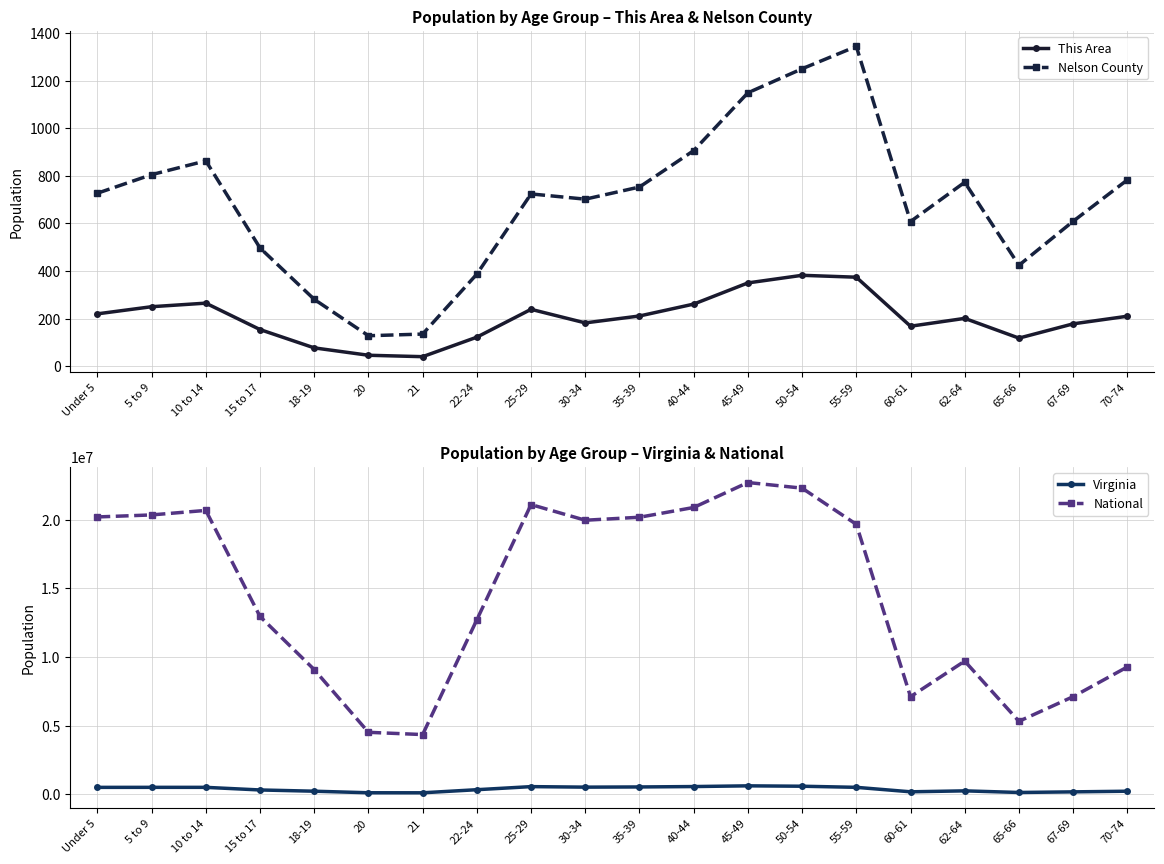

Reading left to right, transcribe all the data shown in this chart.

This Area: 220	250	265	154	77	46	40	122	239	182	211	261	350	382	374	168	201	118	178	210
Nelson County: 727	805	863	497	281	128	135	387	724	702	753	906	1149	1250	1344	608	773	424	609	783
Virginia: 509625	511849	511246	320957	230008	117445	114918	339728	564342	526077	540063	568865	621155	592845	512595	186629	255740	138154	182148	229502
National: 20201362	20348657	20677194	12954254	9086089	4519129	4354294	12712576	21101849	19962099	20179642	20890964	22708591	22298125	19664805	7113727	9704197	5319902	7115361	9278166